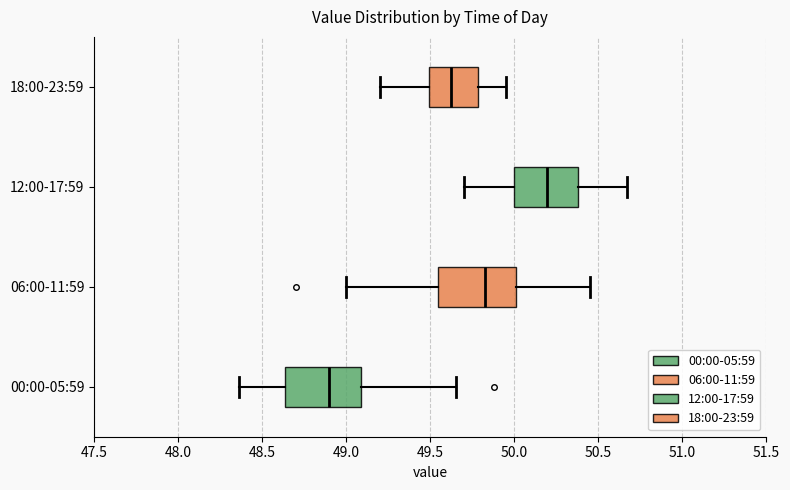

Where does the median line of the box for 00:00-05:59 sit on the x-axis? The values are not printed on the chart, so give them approximately, as read against the axis.

48.90